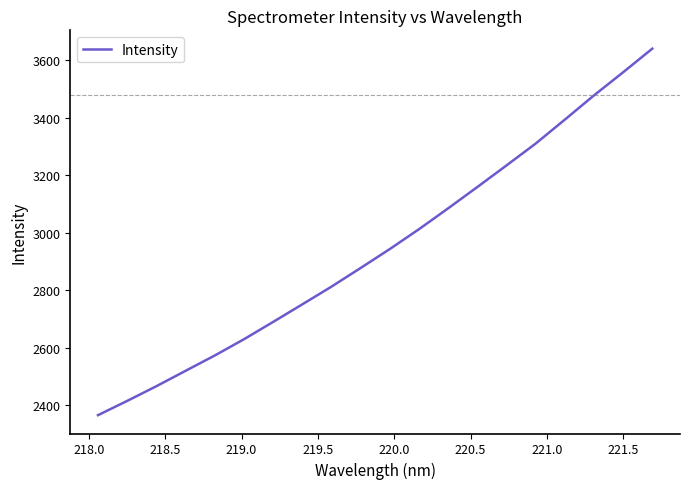

What is the difference between the maximum and minimum values?

1273.3